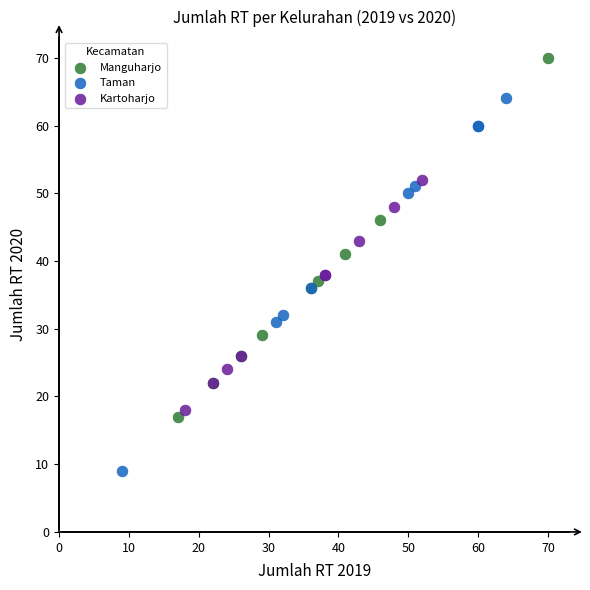

Which series has the widest spread of Y values?

Taman